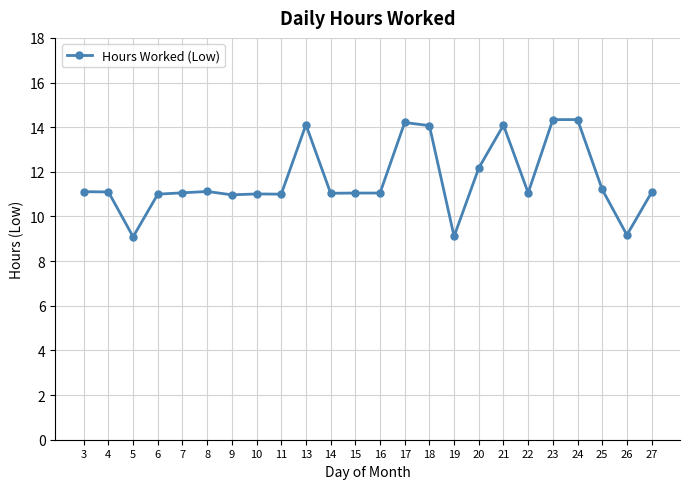

Where is the first local minimum?

5